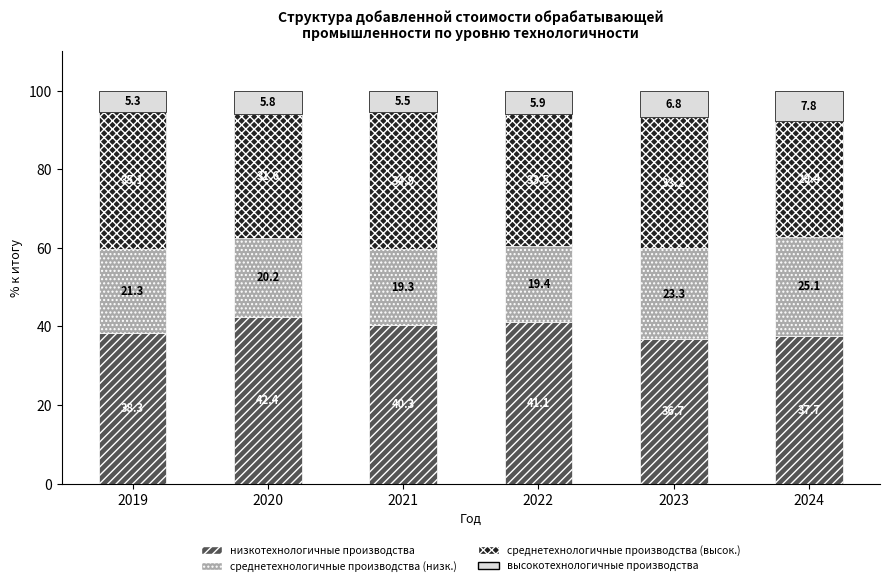

Reading right to left, list the values for the низкотехнологичные производства series.

2024=37.7	2023=36.7	2022=41.1	2021=40.3	2020=42.4	2019=38.3